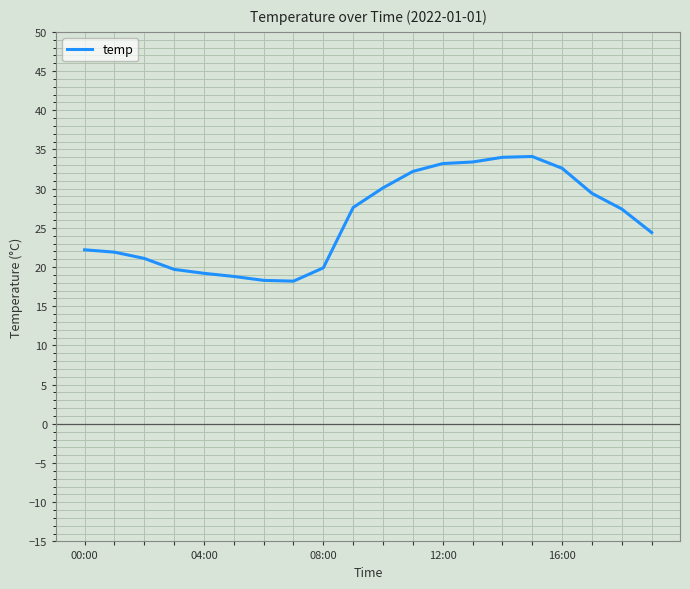

What is the difference between the maximum and minimum values?

15.9